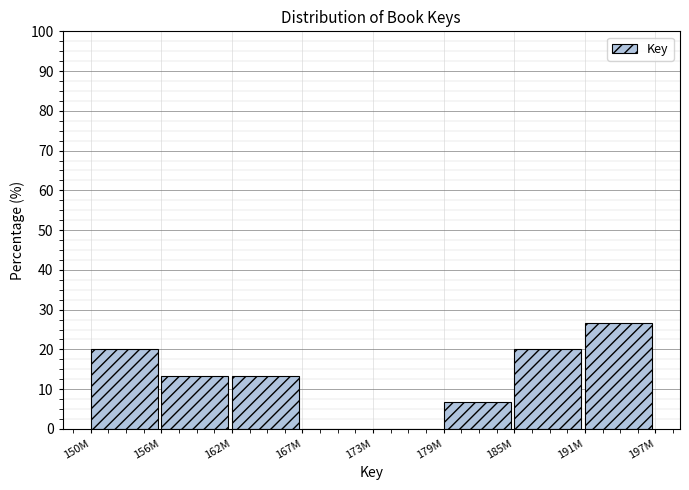

Reading right to left, transcribe all the data shown in this chart.

191M=26.7	185M=20.0	179M=6.7	173M=0.0	167M=0.0	162M=13.3	156M=13.3	150M=20.0